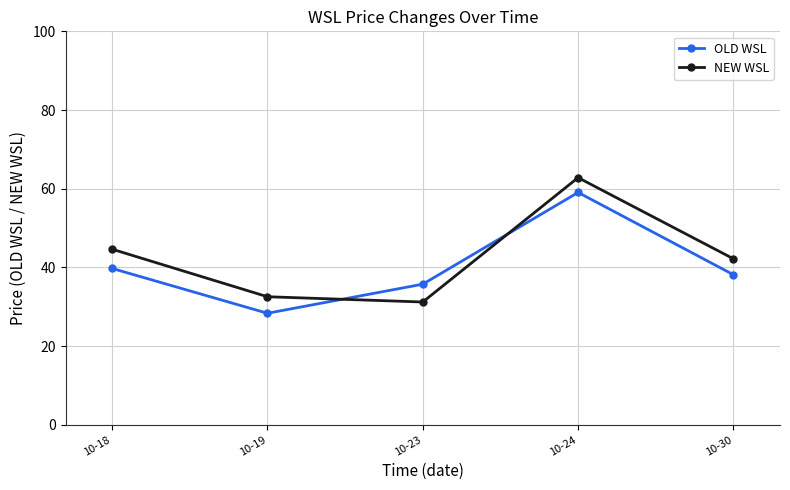

List the series in order of their overall mean, highest first.

NEW WSL, OLD WSL